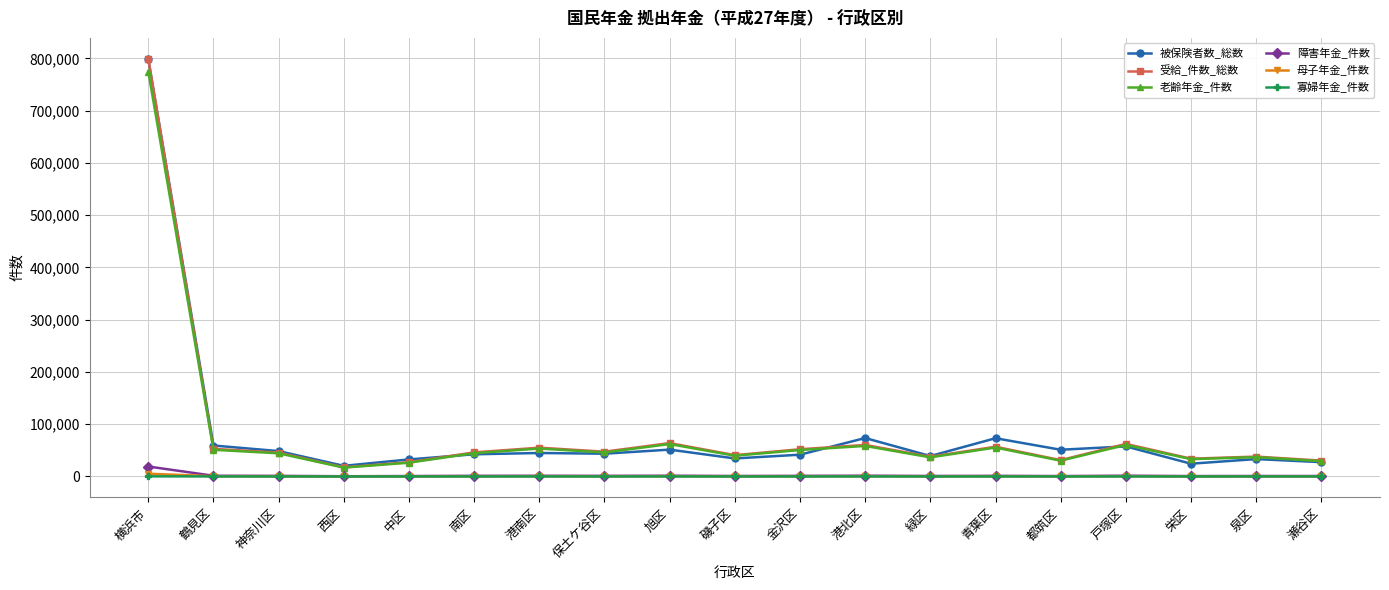

What is the greatest value displayed?

799160